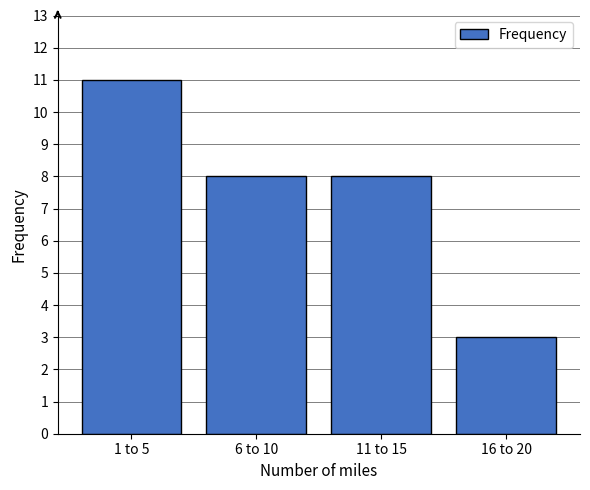

Reading left to right, transcribe all the data shown in this chart.

1 to 5=11	6 to 10=8	11 to 15=8	16 to 20=3